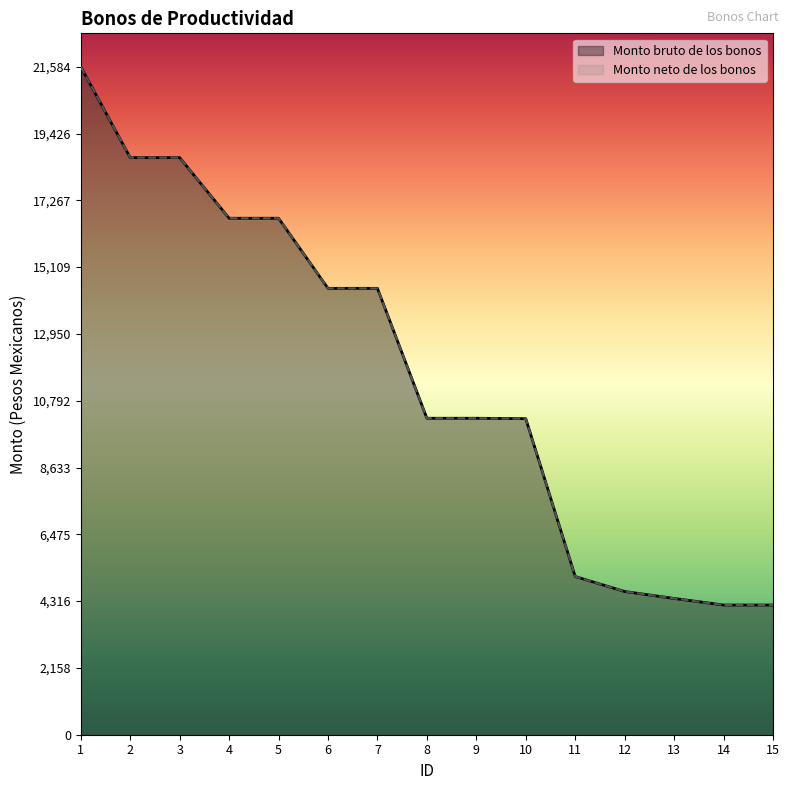

Which series has the largest range (max minus min)?

Monto bruto de los bonos